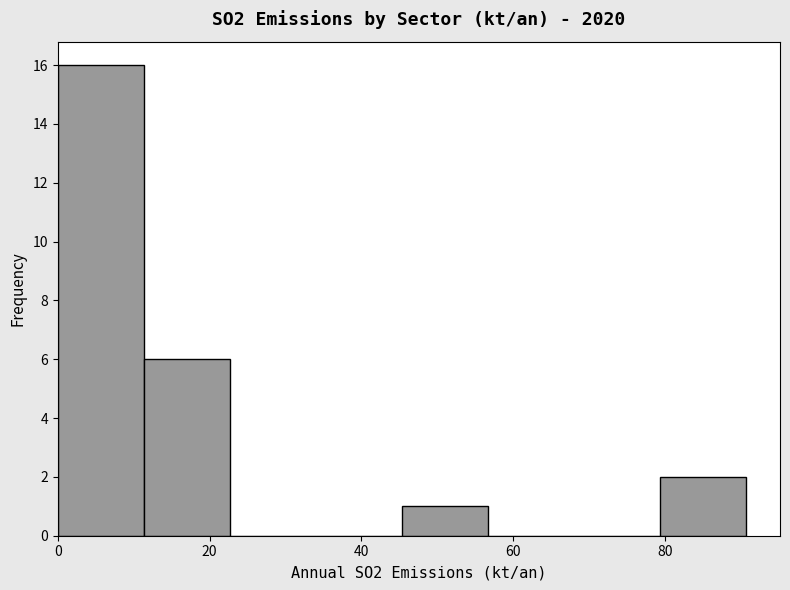

What is the height of the bar covering 12 to 22 on the x-axis? Neither the bar edges nor the heights are printed on the chart, so give them approximately, as read against the axes.

6